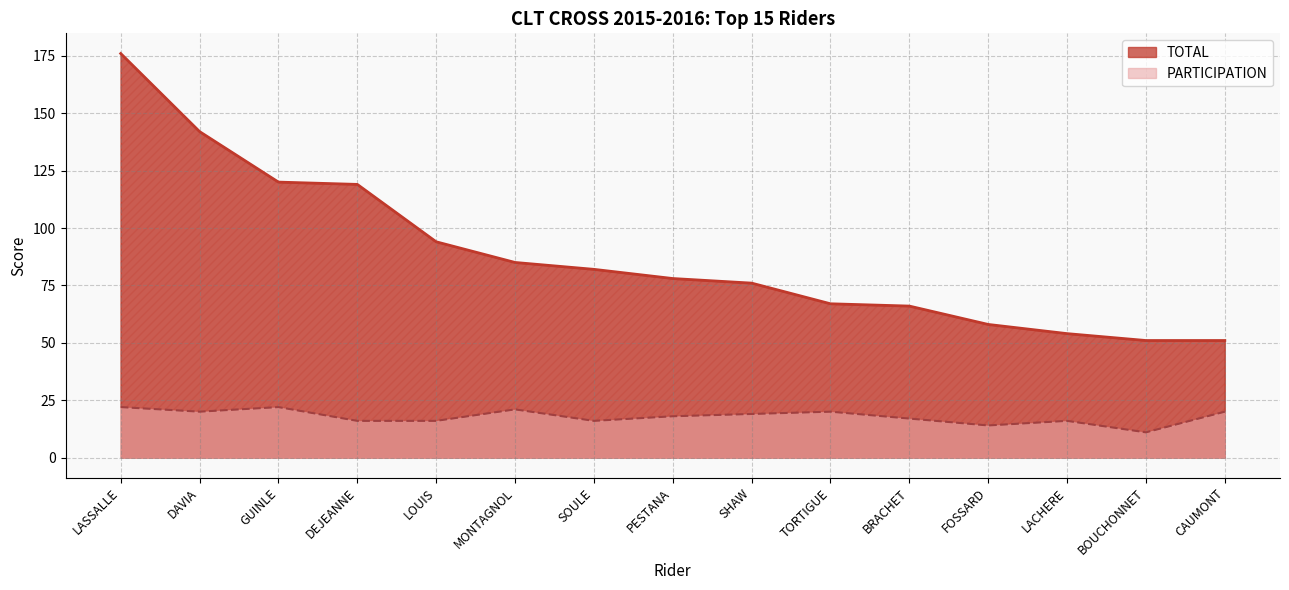

What position from the left is PESTANA?

8